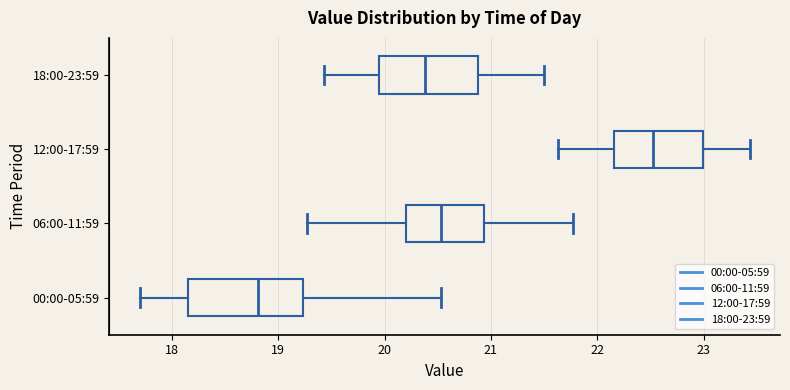

Which box has the furthest to the left median line?

00:00-05:59